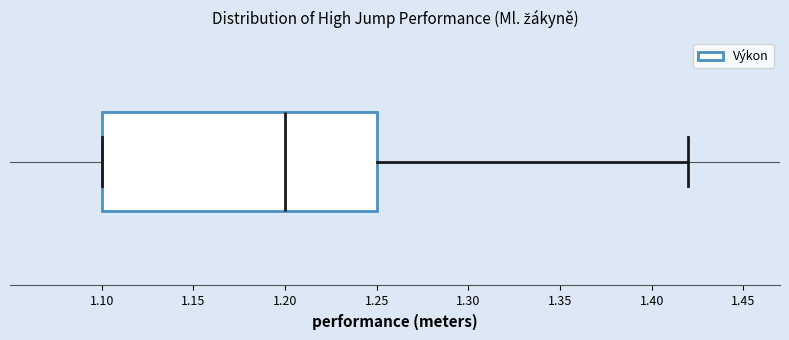

Where does the right whisker of the box end on the x-axis? The values are not printed on the chart, so give them approximately, as read against the axis.

1.42